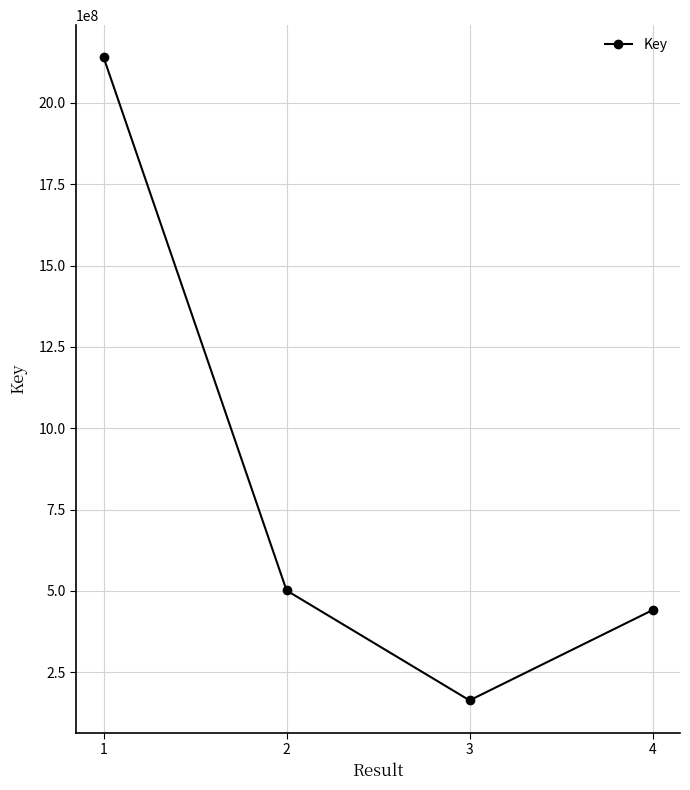

How many points are lower than both their immediate neighbors (excluding endpoints)?

1